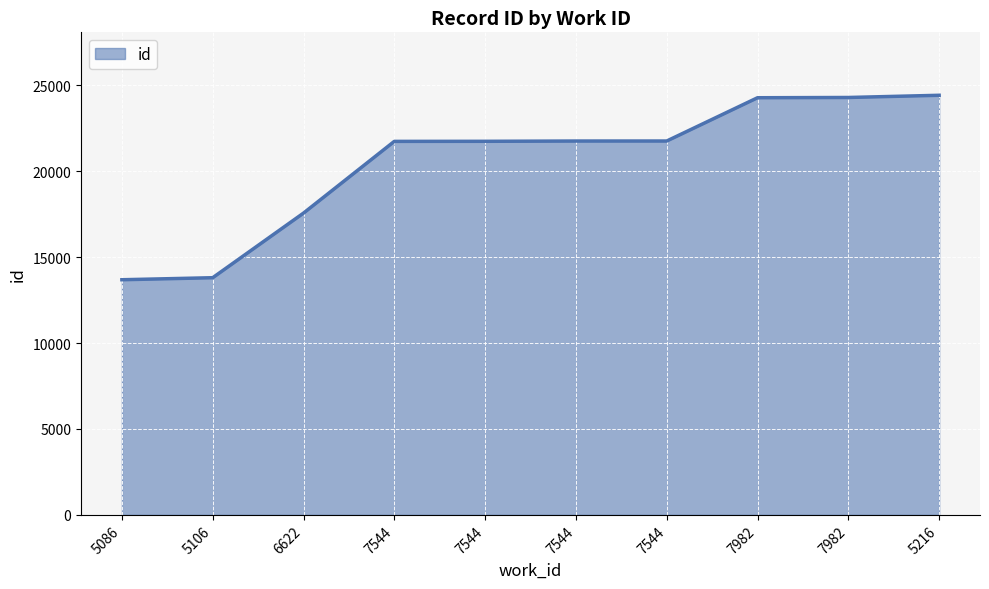

The value at 7544 is 13031. True or false?

False